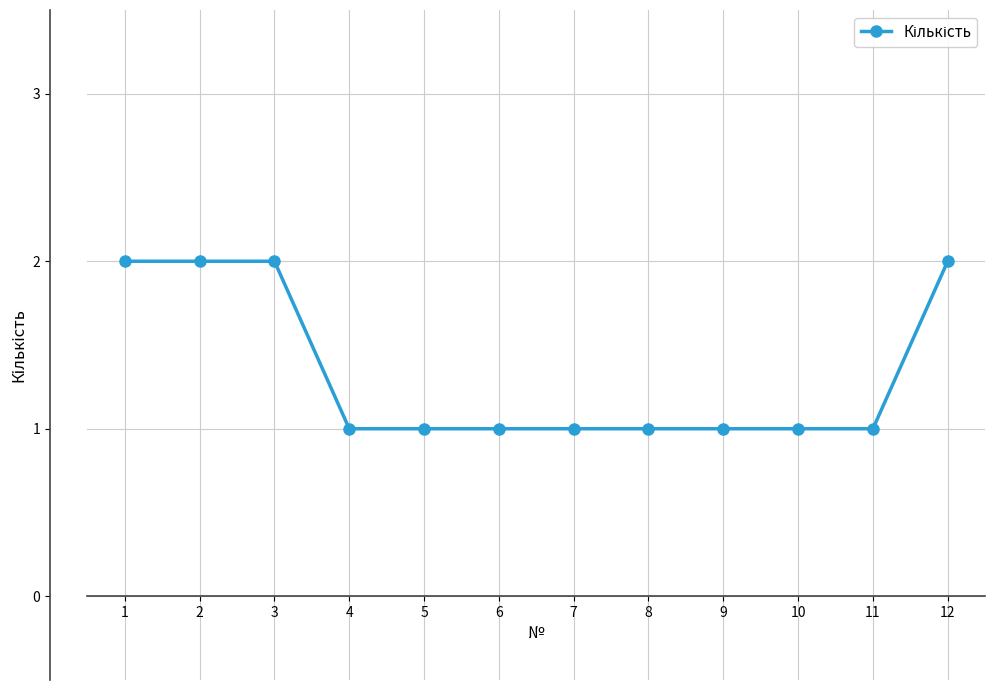

Approximately how many times larger is the value at 4 compared to 7?

1.0